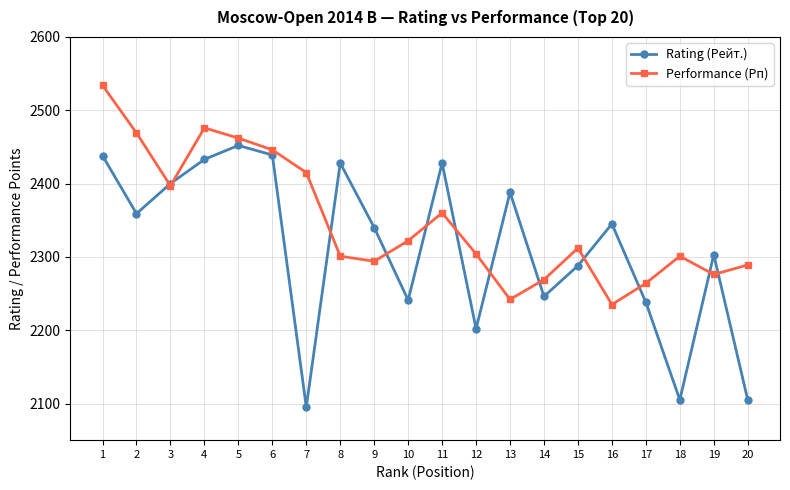

Where is Performance (Рп) nearest to the value 2384?

3